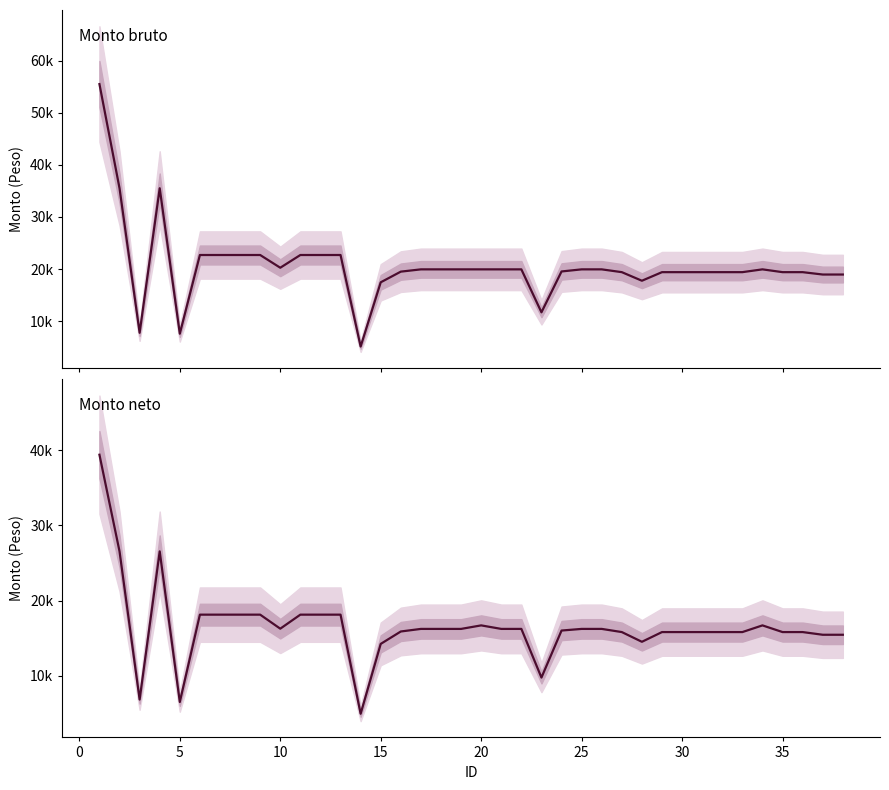

True or false: Monto neto and Monto bruto intersect in this chart.

False